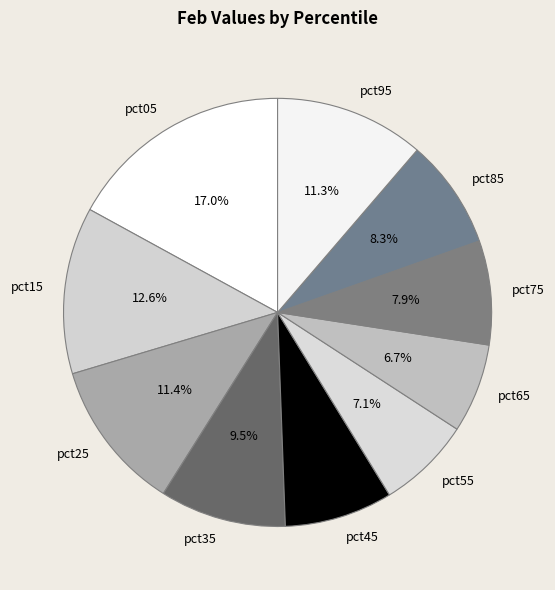

What percentage is the pct55 slice, to the nearest percent?

7%